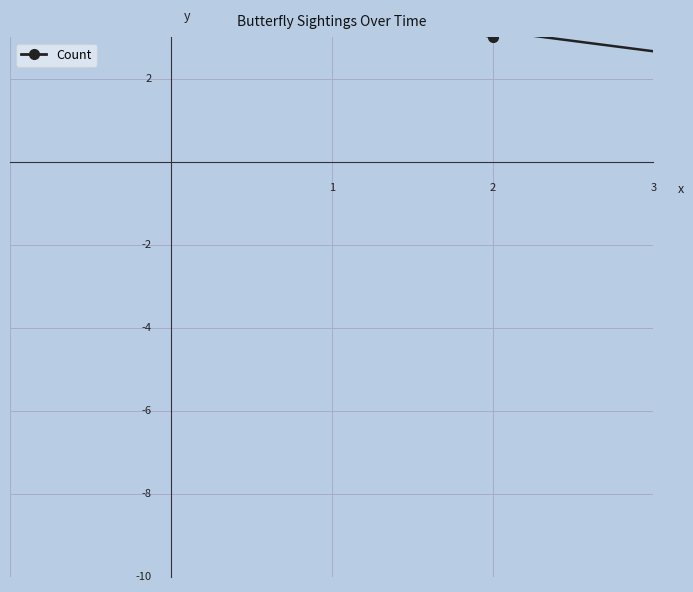

What is the ratio of the value at 0 to the value at 2?

1.3